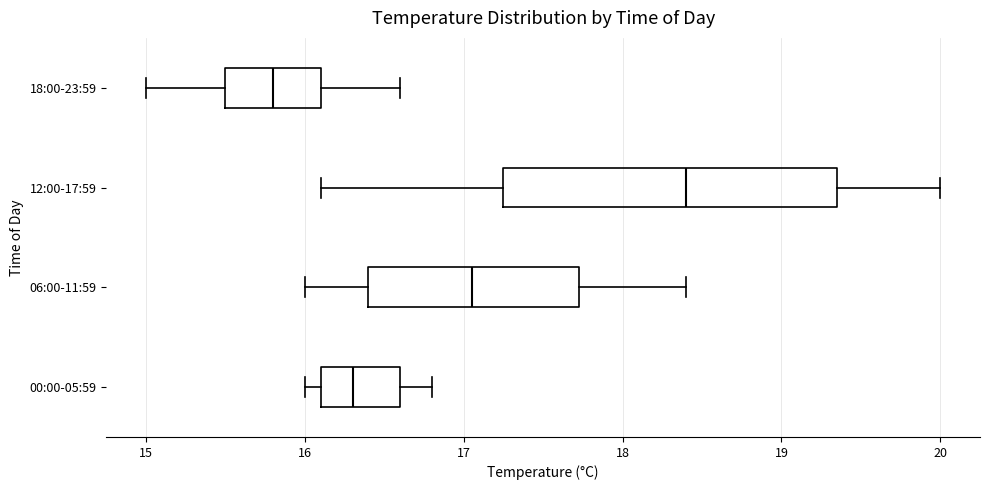

Comparing the boxes themselves (not the whiskers), which one is the widest?

12:00-17:59